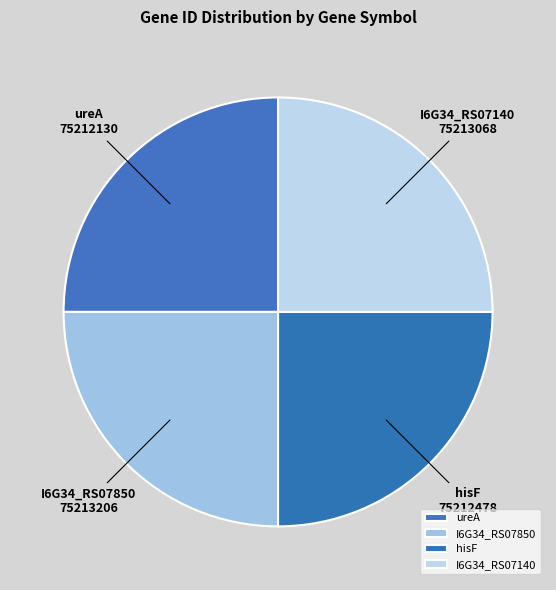

True or false: I6G34_RS07140 accounts for 13% of the total.

False